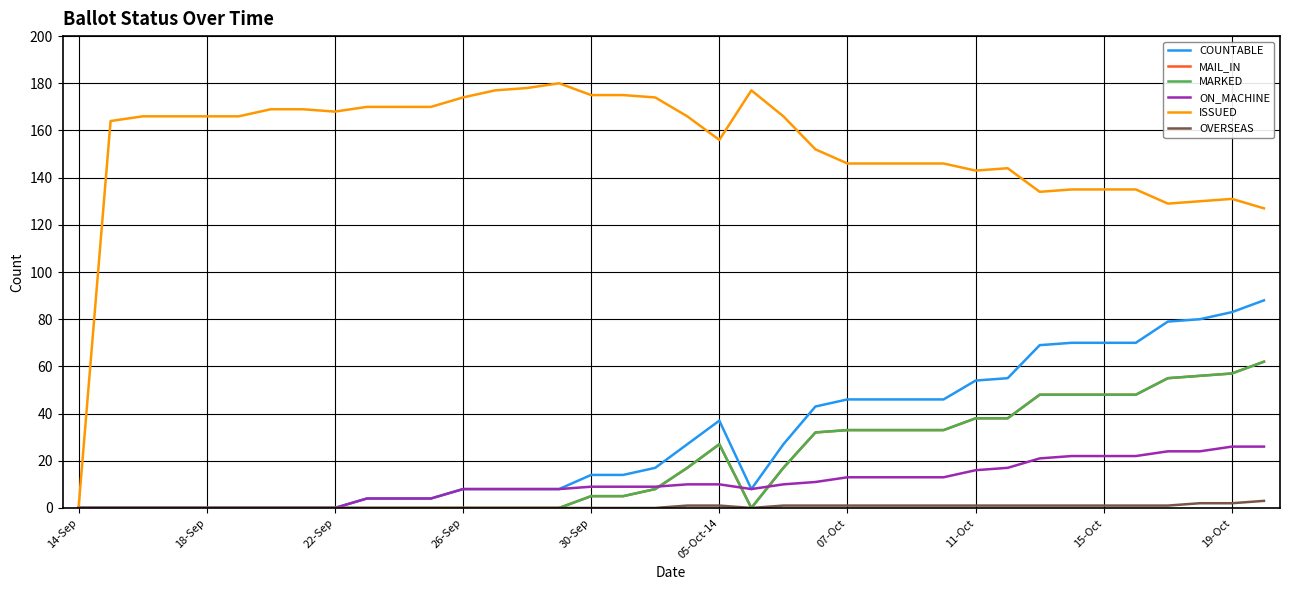

True or false: OVERSEAS and MAIL_IN intersect in this chart.

False